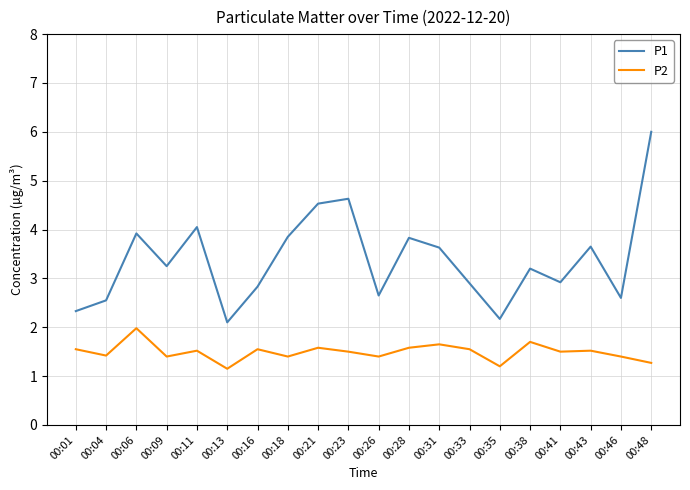

What is the spread (max minus min) of values at 00:06?

1.9